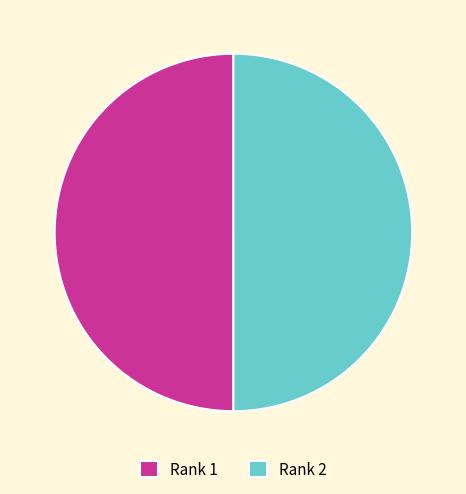

Is the sum of Rank 1 and Rank 2 greater than half?

Yes